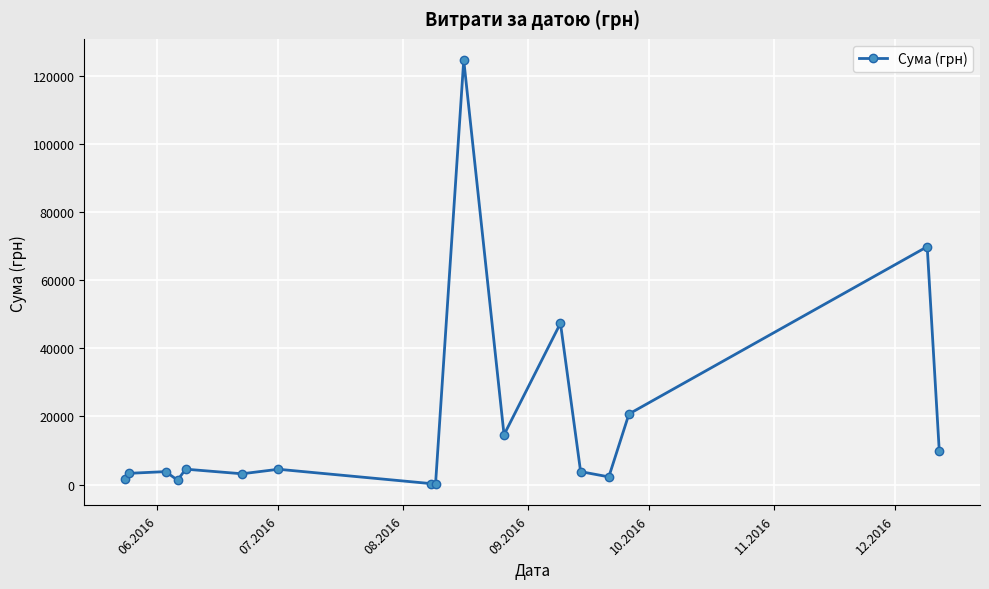

What is the maximum value shown in the chart?

124534.0